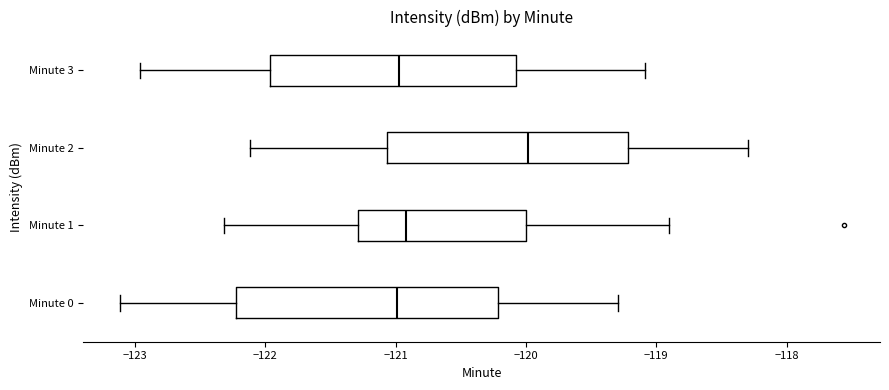

Reading bottom to top, transcribe this box plot: for each box, give where its median line is, the range the box spans, and where its two whiskers end, as read against the x-axis. The values are not printed on the chart, so give them approximately, as read against the axis.

Minute 0: median -121.0, box -122.2 to -120.2, whiskers -123.1 to -119.3
Minute 1: median -120.9, box -121.3 to -120.0, whiskers -122.3 to -118.9
Minute 2: median -120.0, box -121.1 to -119.2, whiskers -122.1 to -118.3
Minute 3: median -121.0, box -122.0 to -120.1, whiskers -123.0 to -119.1